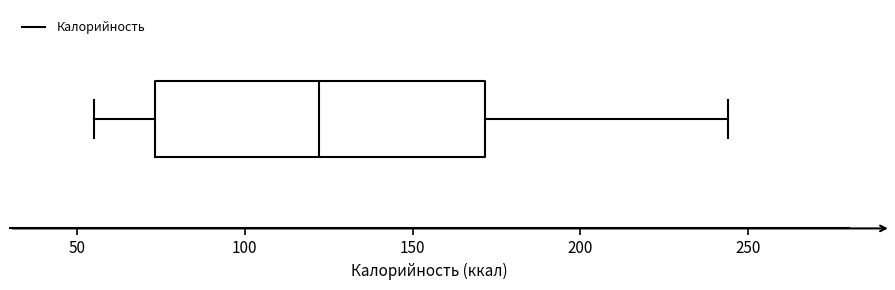

Transcribe this box plot: give where the median line is, the range the box spans, and where the two whiskers end, as read against the x-axis. The values are not printed on the chart, so give them approximately, as read against the axis.

median 120, box 75 to 170, whiskers 55 to 245